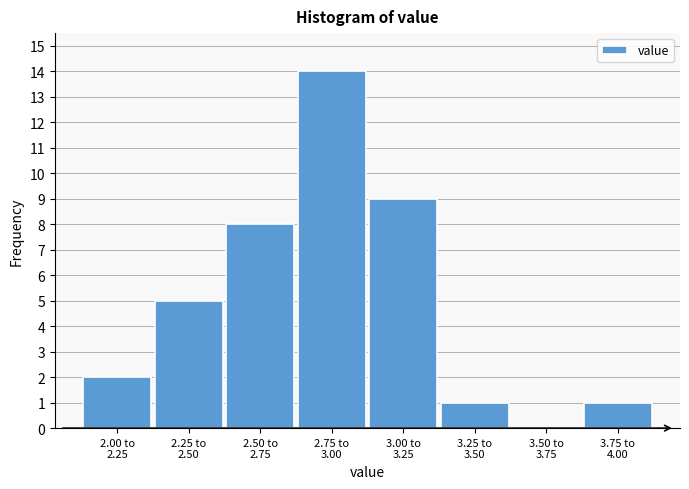

What is the greatest value displayed?

14